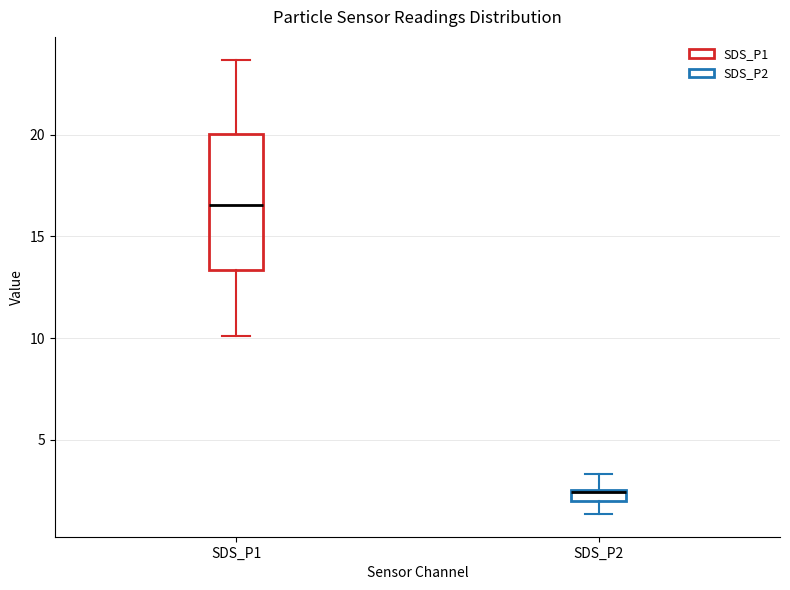

Where is the upper edge of the box for SDS_P2 on the y-axis? The values are not printed on the chart, so give them approximately, as read against the axis.

2.5